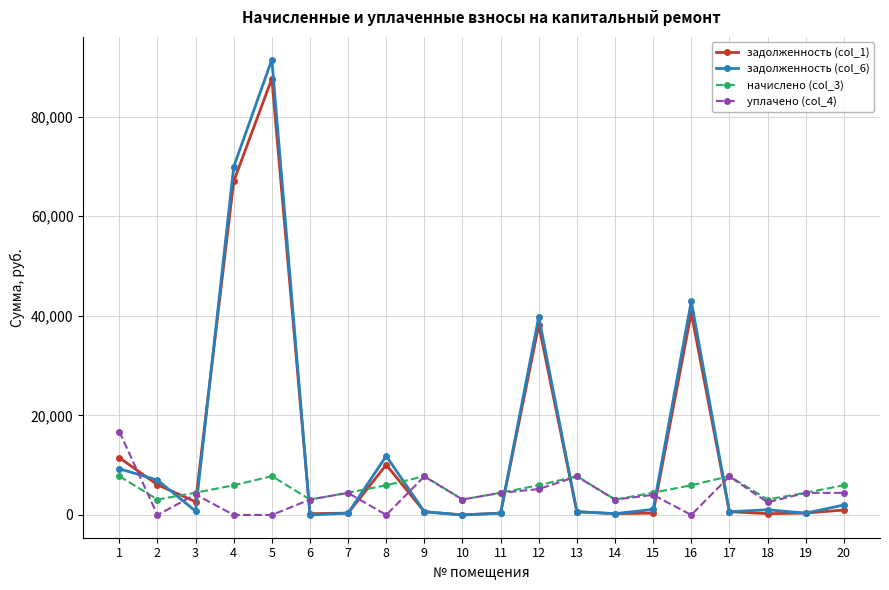

What is the difference between the highest and lowest values at 4?

69930.6